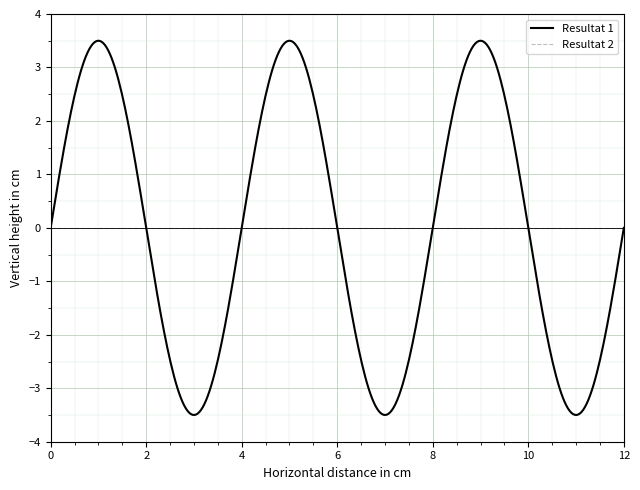

What is the smallest value displayed?

-3.5